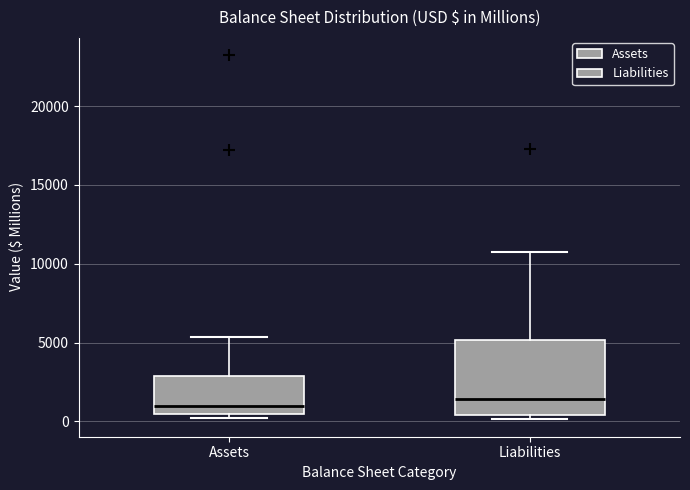

Reading left to right, read every box against the y-axis: the position of its median line, the range the box covers, and the ends of its whiskers. The values are not printed on the chart, so give them approximately, as read against the axis.

Assets: median 1000, box 500 to 3000, whiskers 0 to 5500
Liabilities: median 1500, box 500 to 5000, whiskers 0 to 10500